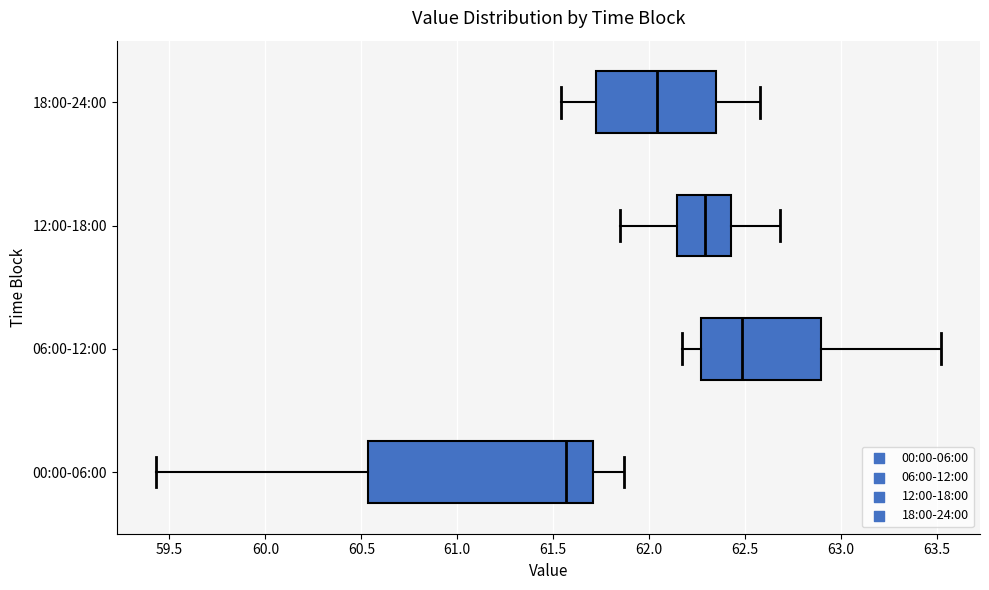

Comparing the boxes themselves (not the whiskers), which one is the widest?

00:00-06:00